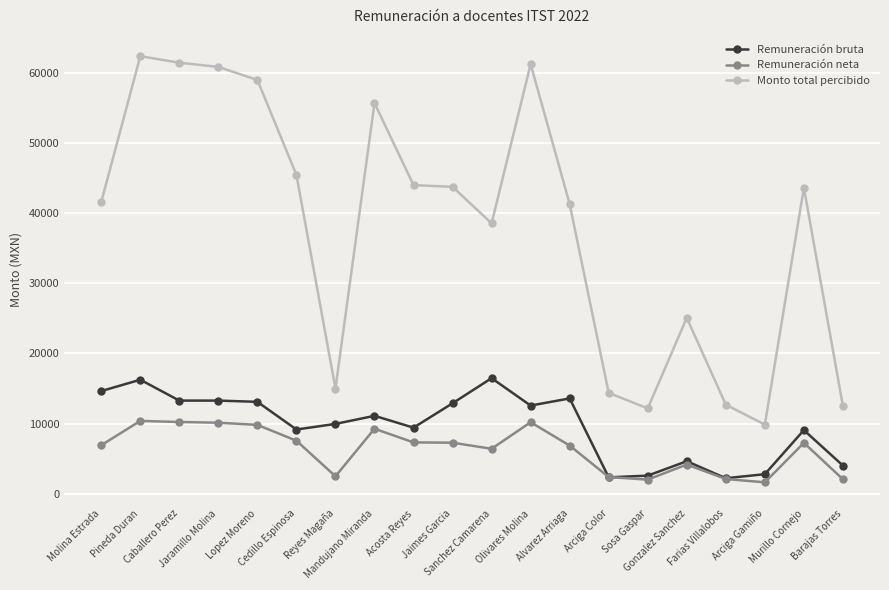

What value does the Remuneración bruta series have at Gonzalez Sanchez?

4648.4